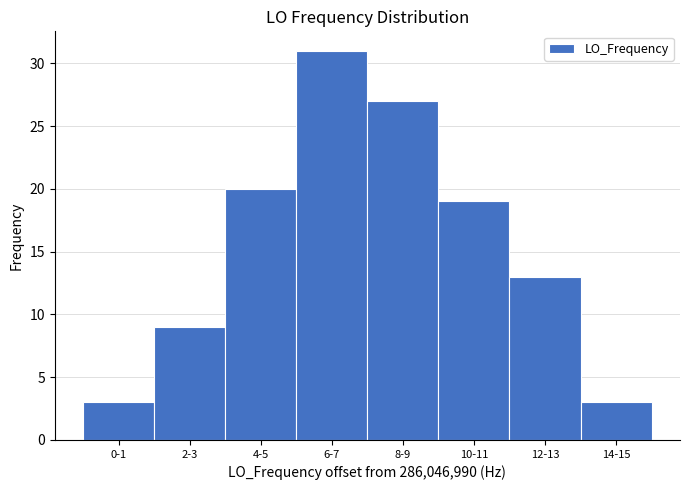

Reading left to right, extract all data points from this chart.

3	9	20	31	27	19	13	3